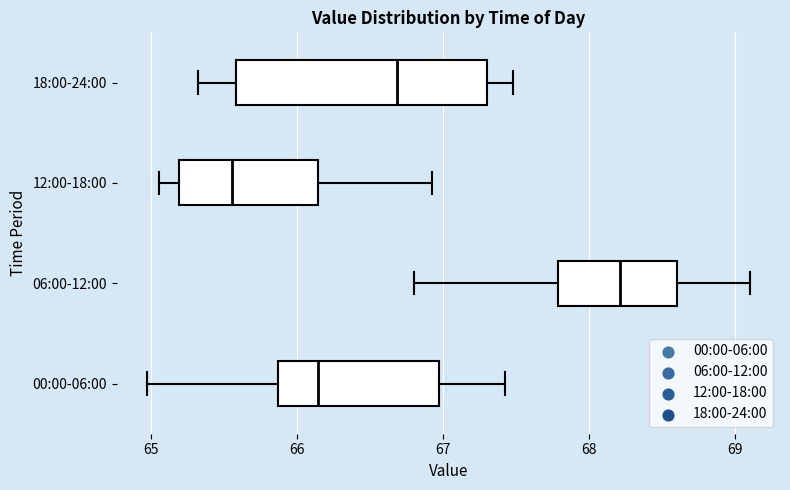

Reading bottom to top, read every box against the x-axis: the position of its median line, the range the box covers, and the ends of its whiskers. The values are not printed on the chart, so give them approximately, as read against the axis.

00:00-06:00: median 66.1, box 65.9 to 67.0, whiskers 65.0 to 67.4
06:00-12:00: median 68.2, box 67.8 to 68.6, whiskers 66.8 to 69.1
12:00-18:00: median 65.6, box 65.2 to 66.1, whiskers 65.1 to 66.9
18:00-24:00: median 66.7, box 65.6 to 67.3, whiskers 65.3 to 67.5